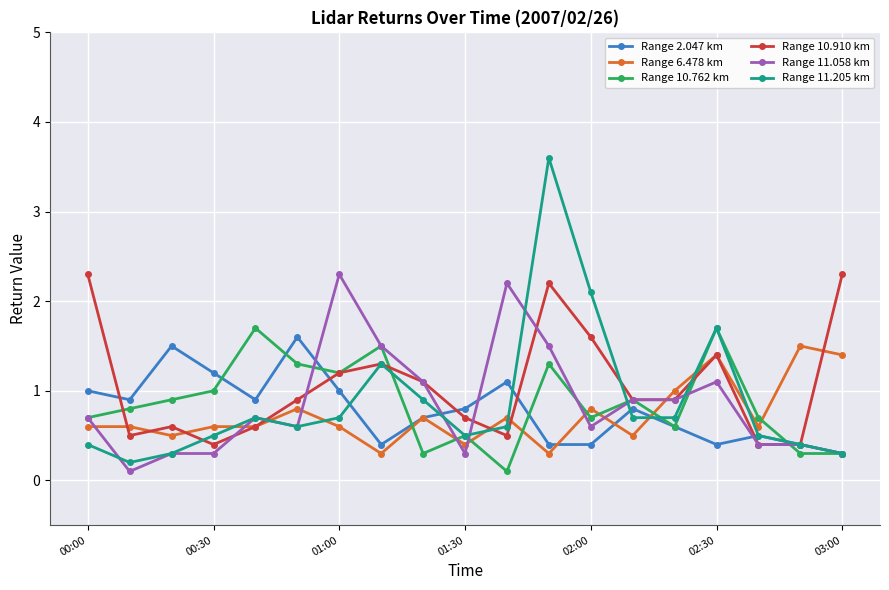

What is the maximum value for Range 11.058 km?

2.3